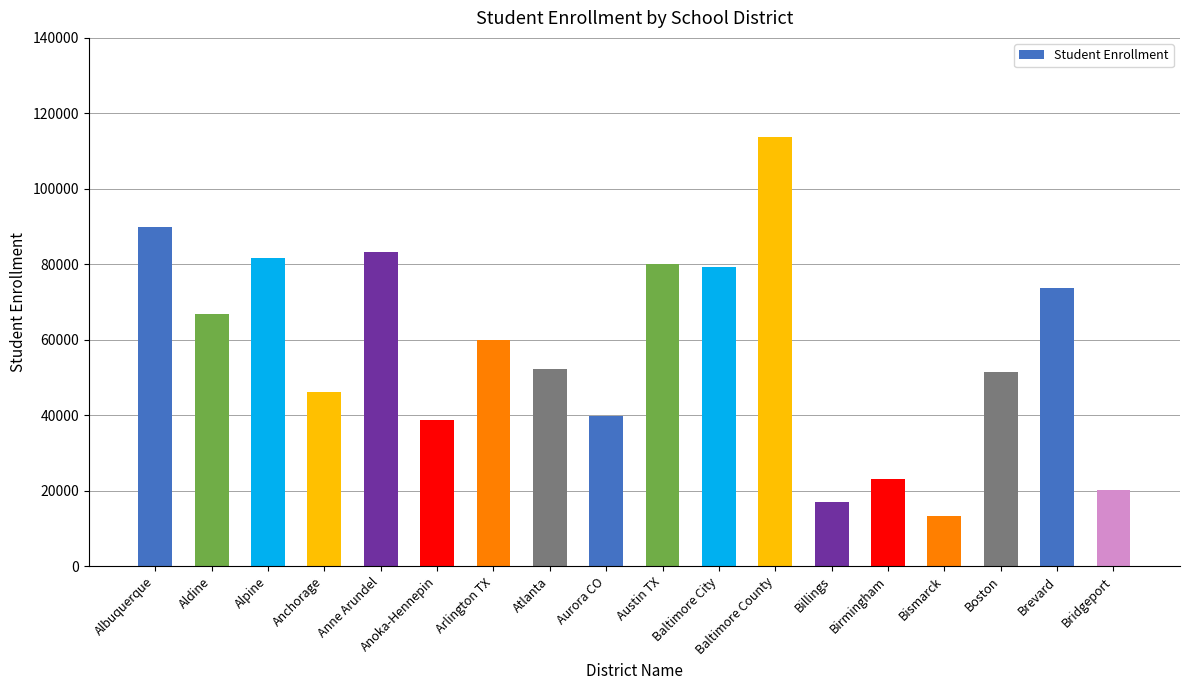

At which category does the chart reach its minimum across all series?

Bismarck